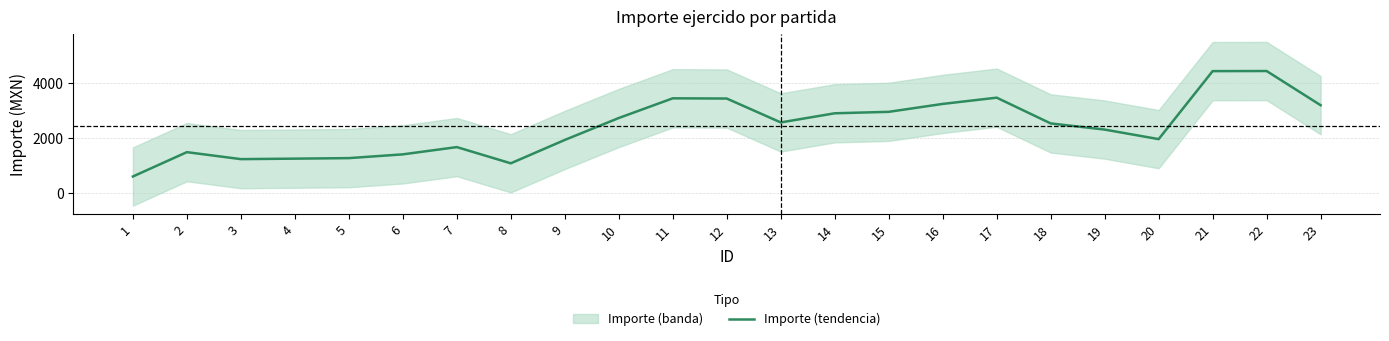

Where is the first local maximum?

2